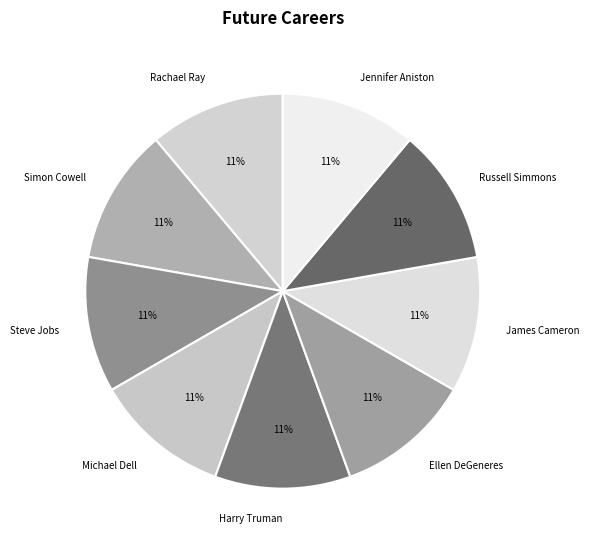

Is Russell Simmons the majority of the pie?

No